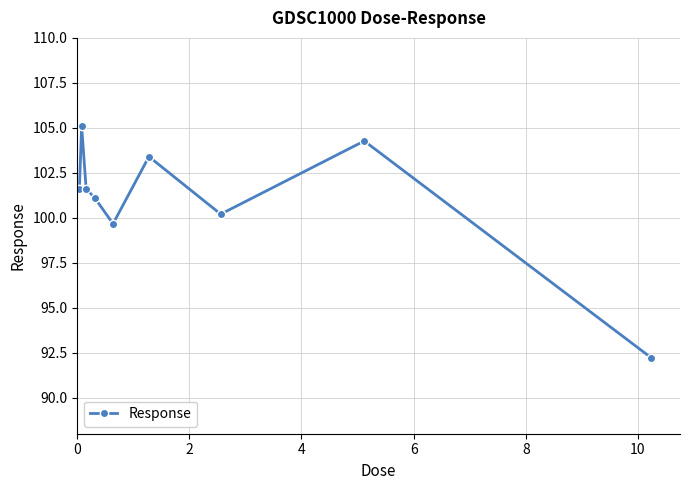

What is the difference between the second highest and minimum values?

12.1